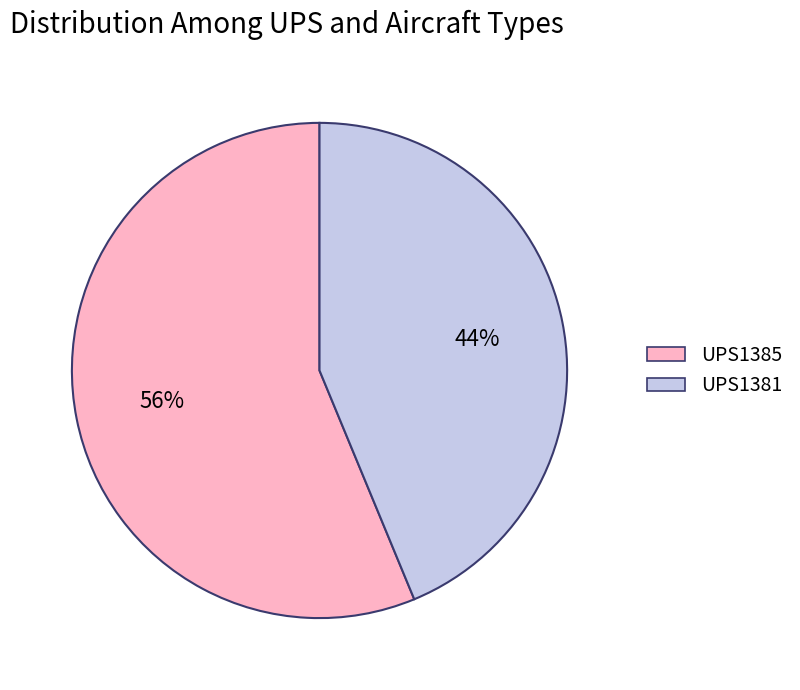

Rank the categories by value from lowest to highest.

UPS1381, UPS1385